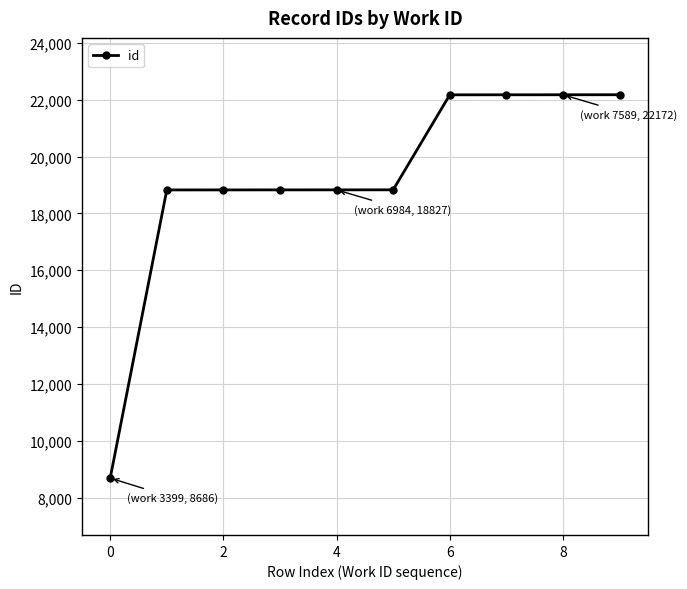

What is the sum of all values?

191502